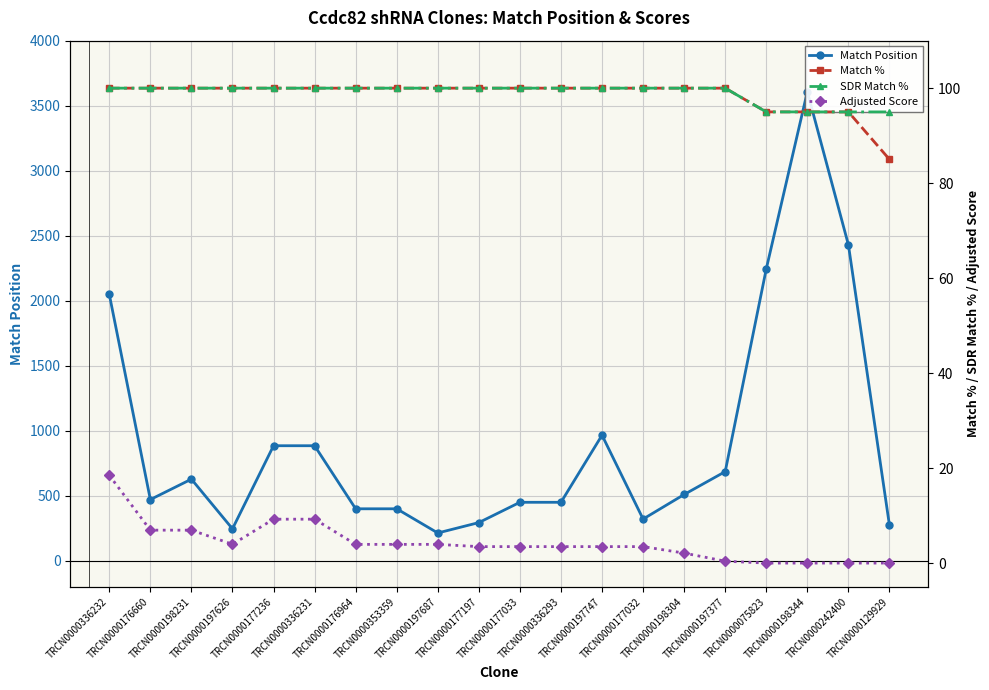

What is the sum of all SDR Match % values?

1980.0